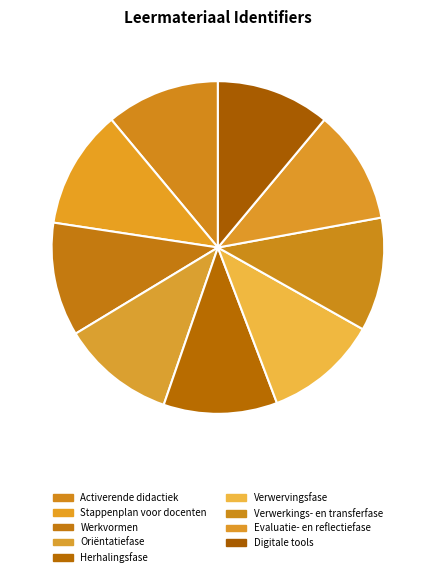

Count the number of slices in the pie.

9